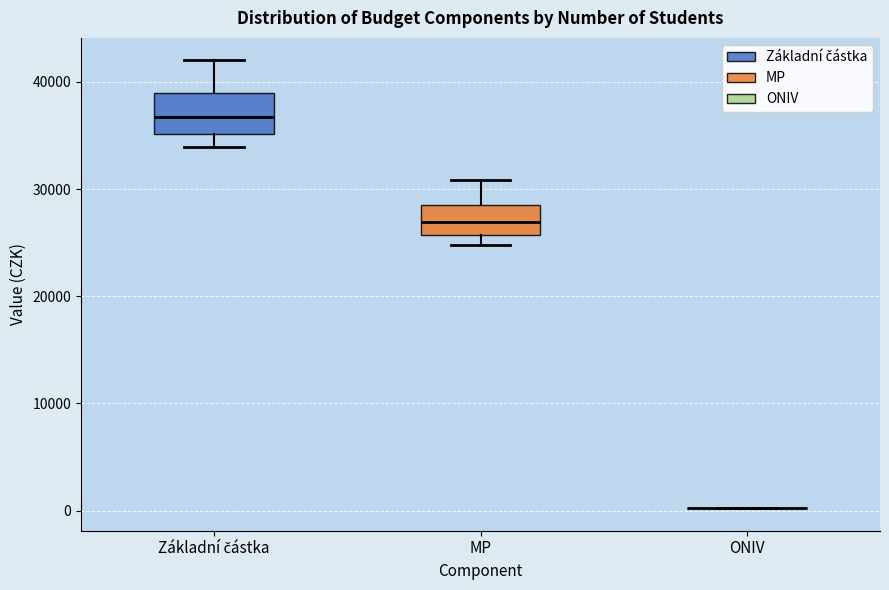

Where does the median line of the box for MP sit on the y-axis? The values are not printed on the chart, so give them approximately, as read against the axis.

27000